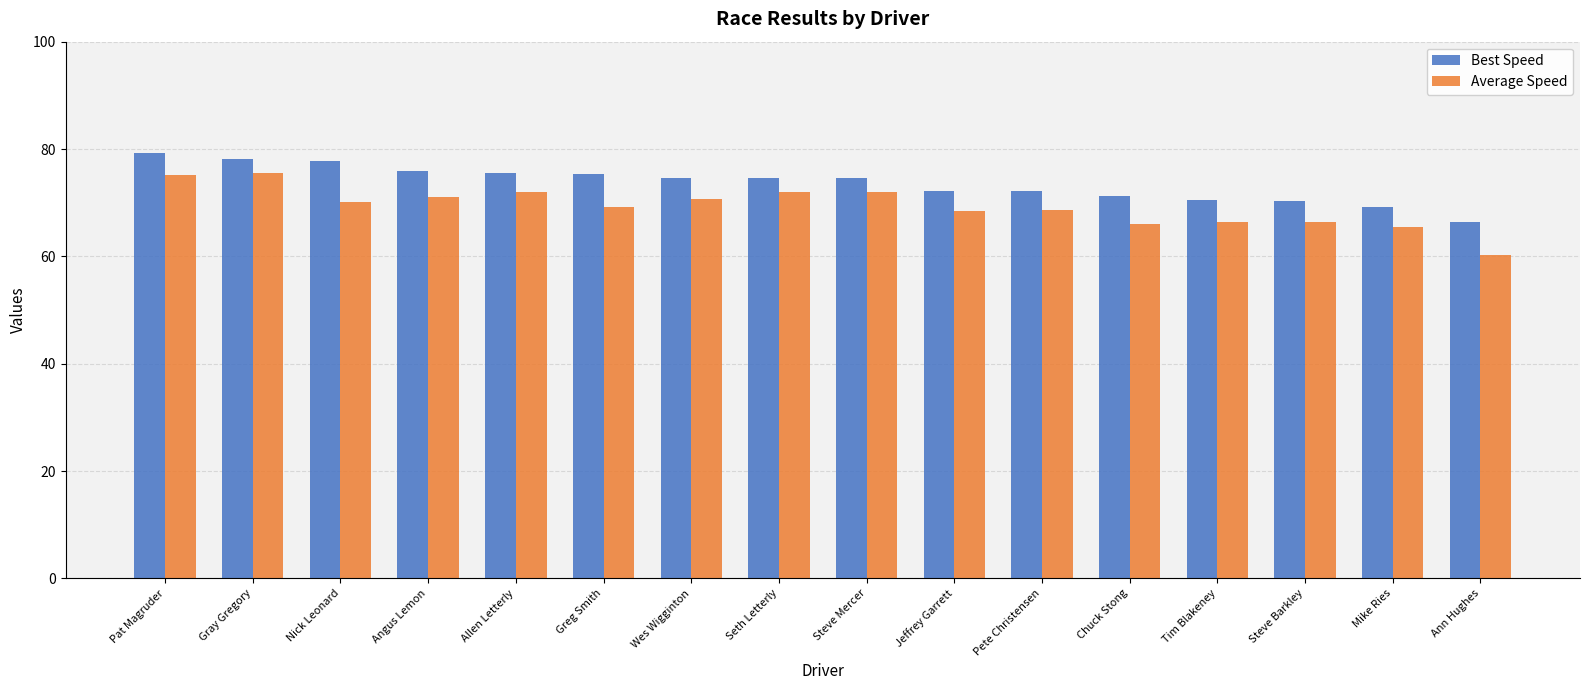

What is the approximate value of Average Speed at Seth Letterly?

72.0